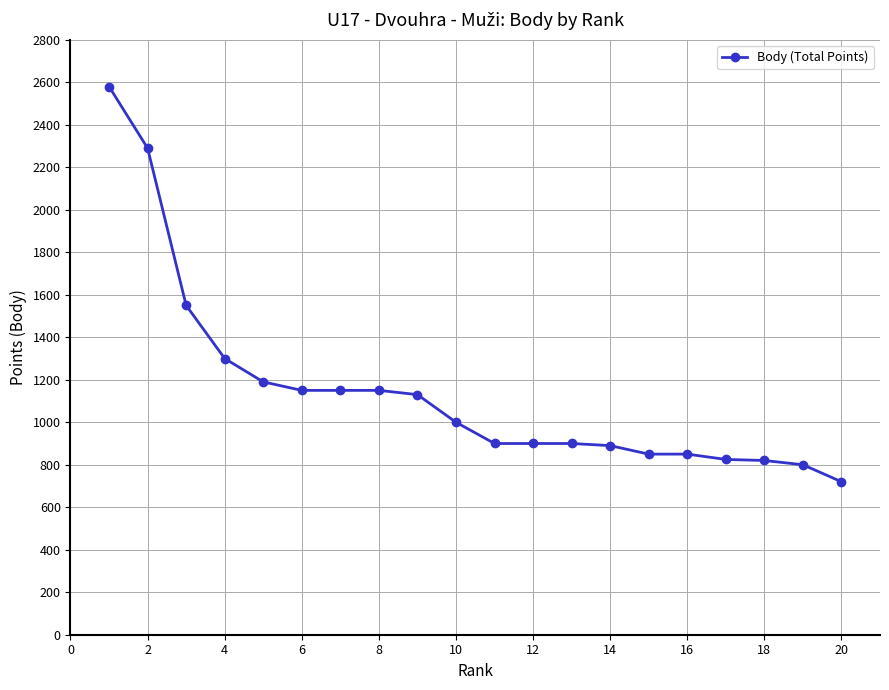

What is the value of the 4th point from the left?

1300